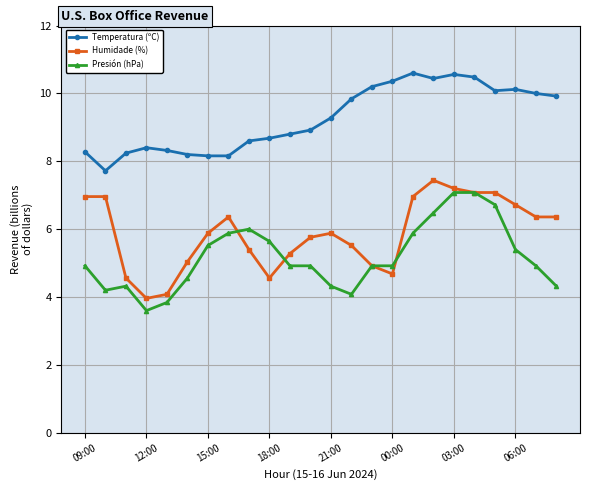

What is the value of the Humidade (%) point at the 24th from the left?

6.4